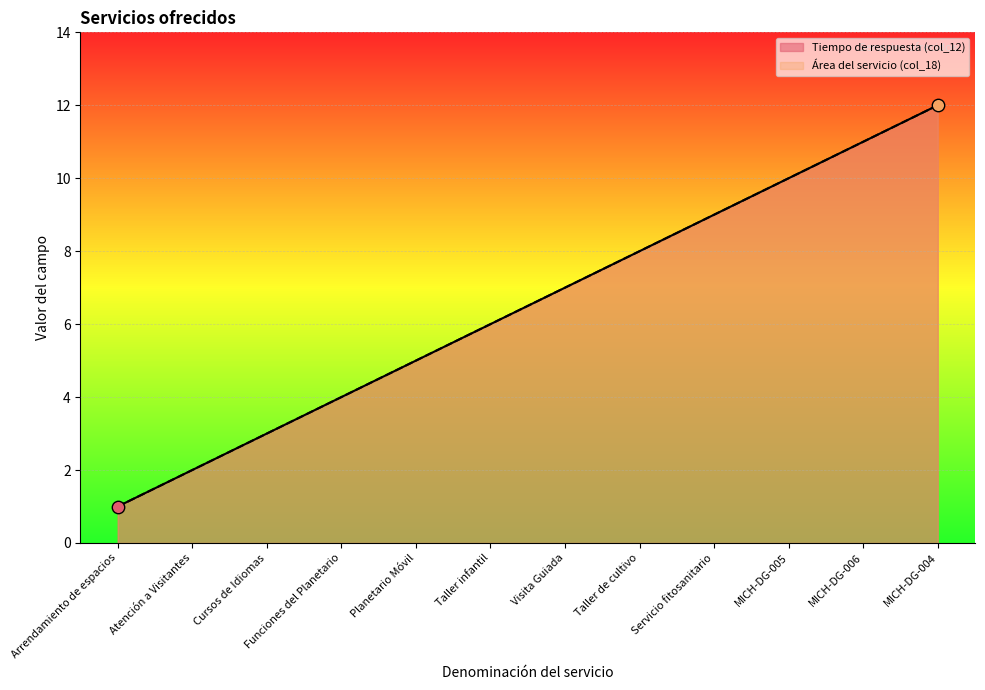

At how many categories does at least one series exceed 1?

11